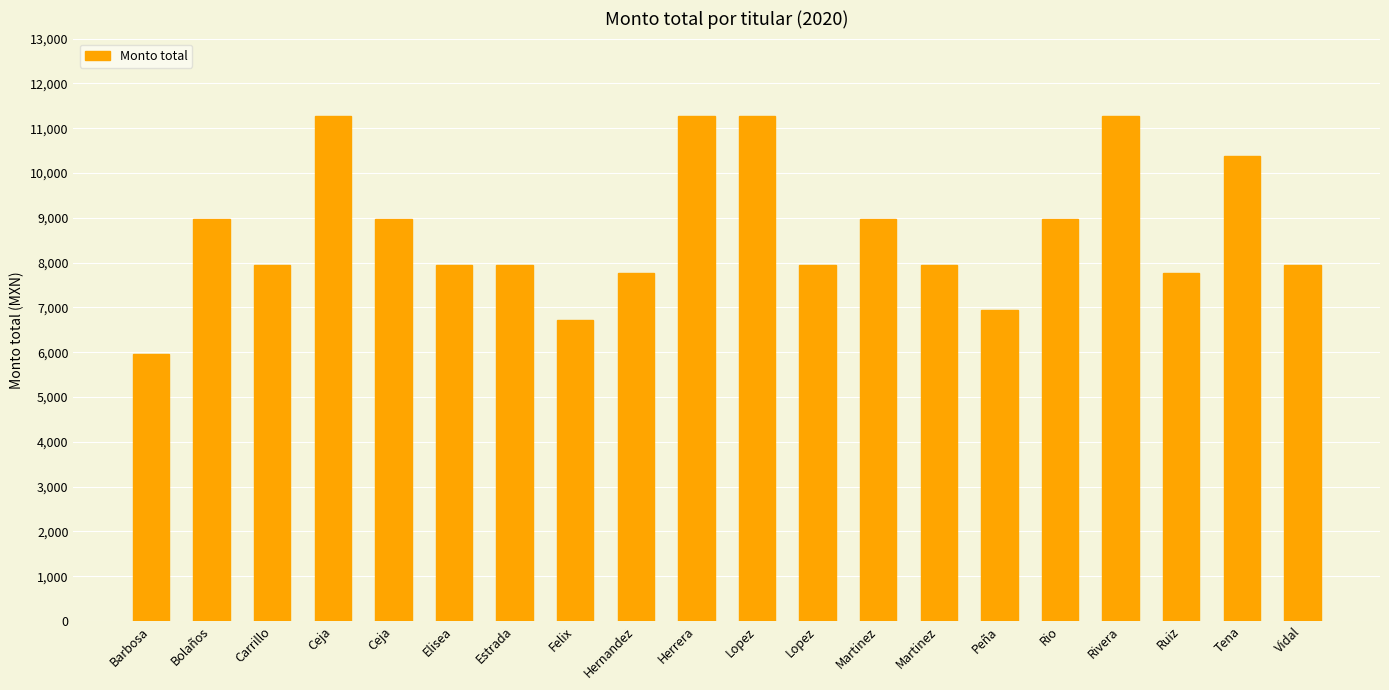

Which label corresponds to the largest value in the chart?

Ceja